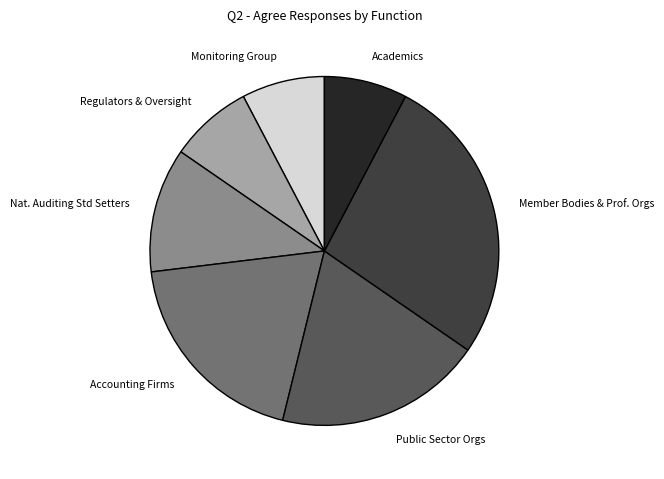

Is the sum of Public Sector Orgs and Nat. Auditing Std Setters greater than half?

No